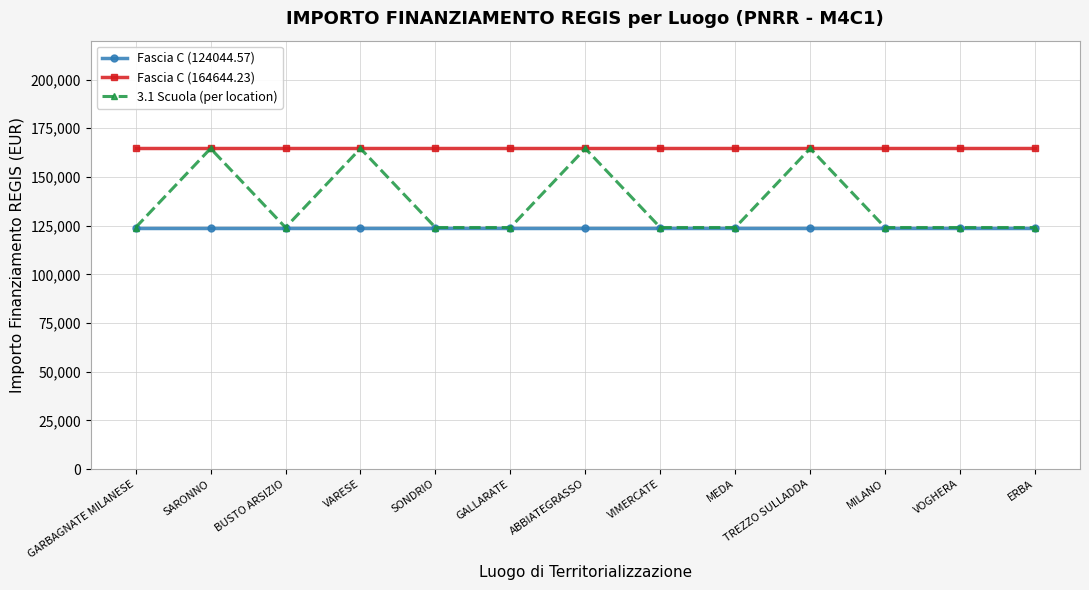

What is the sum of all Fascia C (124044.57) values?

1612579.4